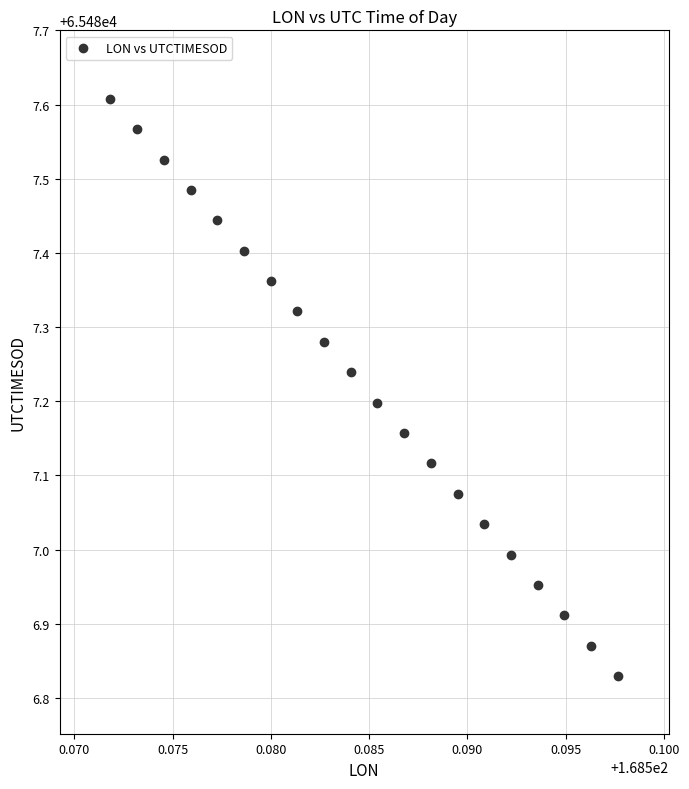

What is the range of Y values (max minus min)?

0.8